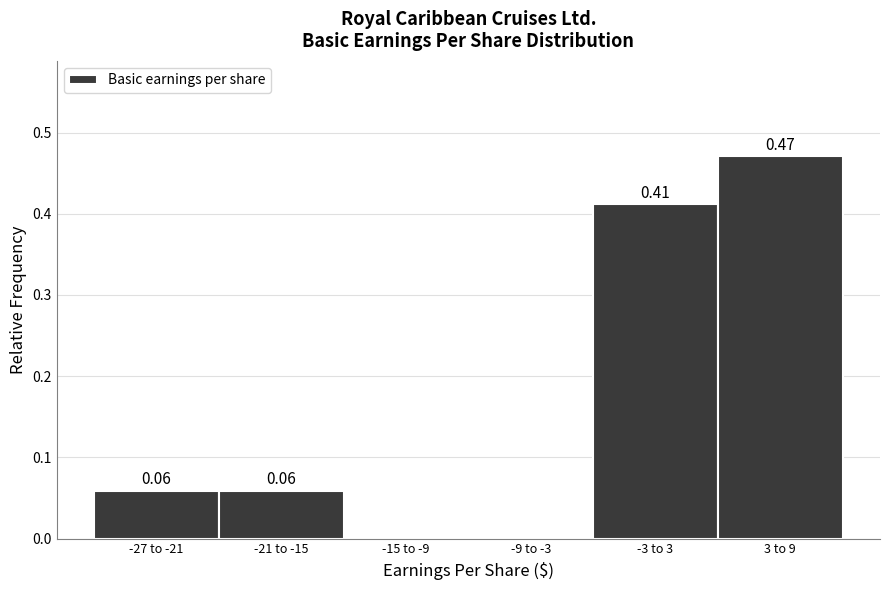

Which has a higher value, -27 to -21 or -3 to 3?

-3 to 3